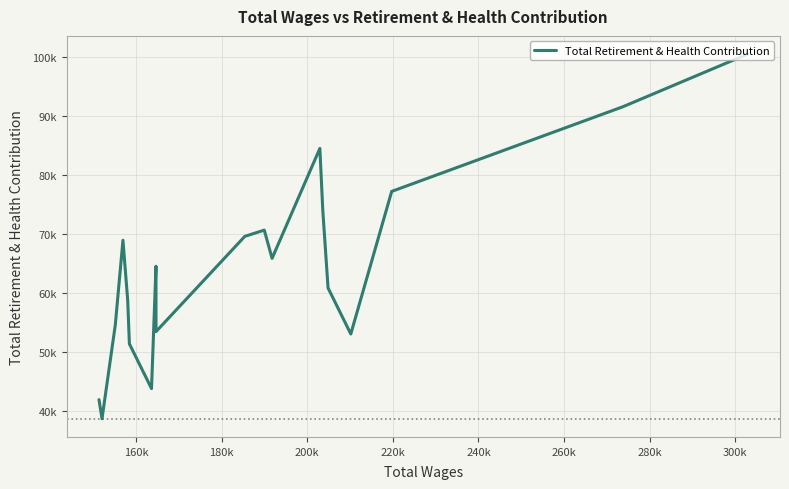

Does the chart have visible grid lines?

Yes